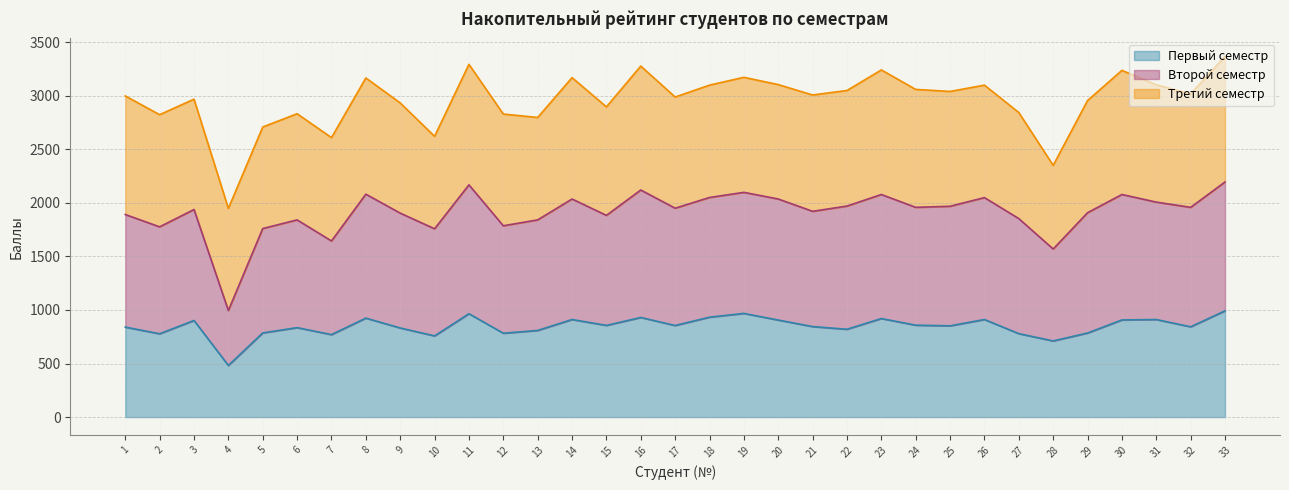

How many data points in Второй семестр are above 1950?

16